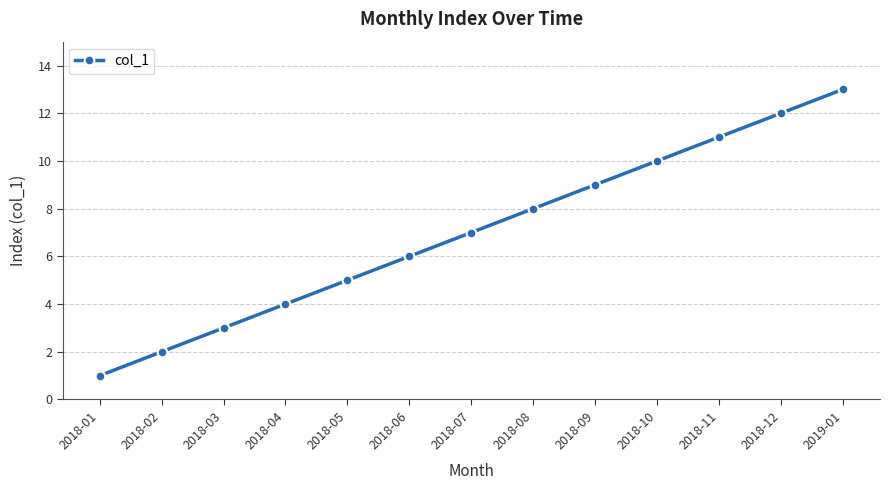

The chart shows a value of 6 at 2018-06. True or false?

True